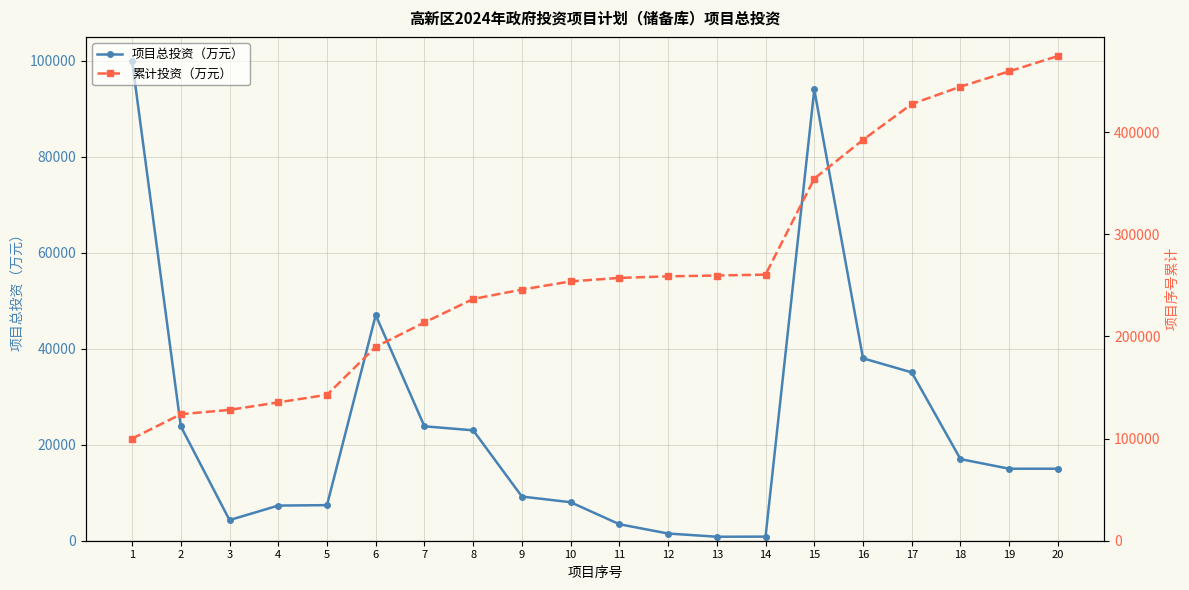

How many data points in 项目总投资（万元） are less than 15000?

9